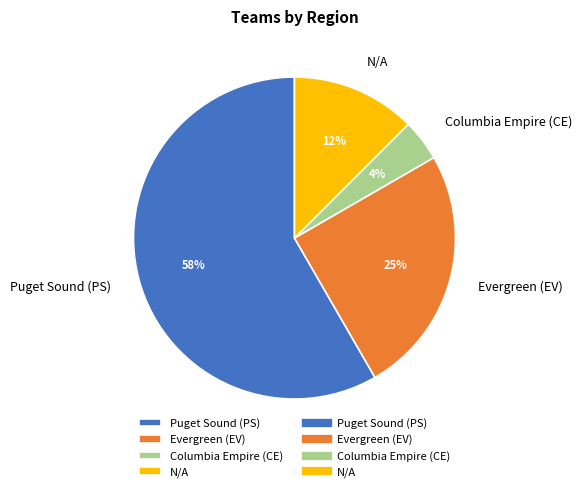

How many slices are in this pie chart?

4